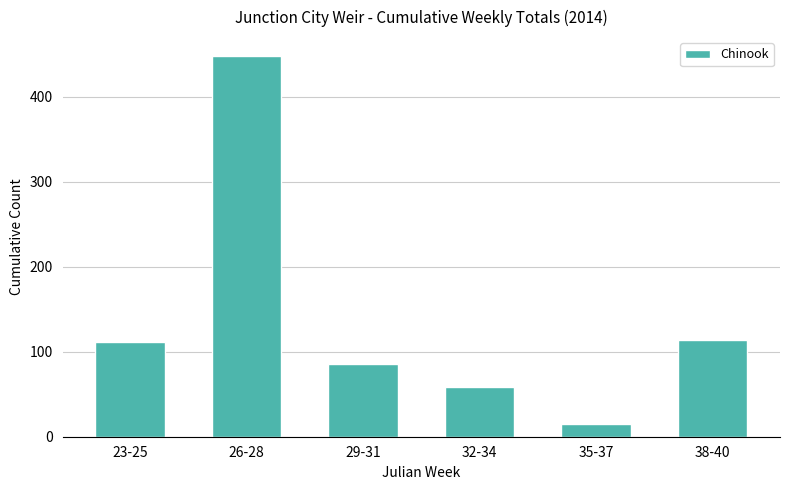

Reading right to left, what are all the values shown in this chart?

38-40=114	35-37=15	32-34=59	29-31=86	26-28=448	23-25=111